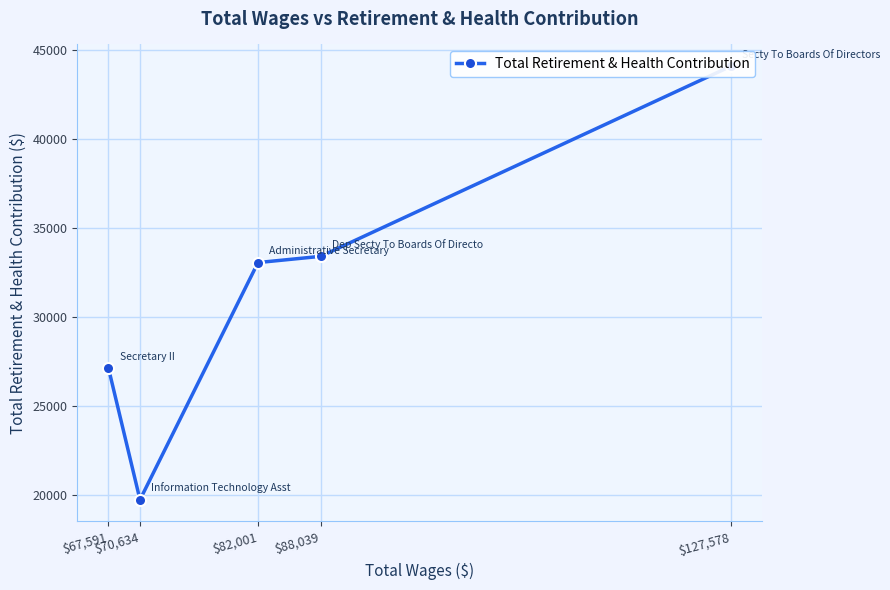

How many values are below 33068?

2